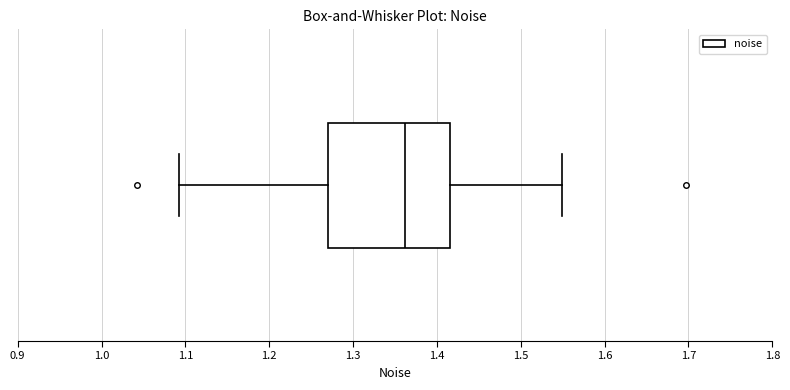

Read this box plot against the x-axis: the position of the median line, the range covered by the box, and the ends of both whiskers. The values are not printed on the chart, so give them approximately, as read against the axis.

median 1.36, box 1.27 to 1.42, whiskers 1.09 to 1.55